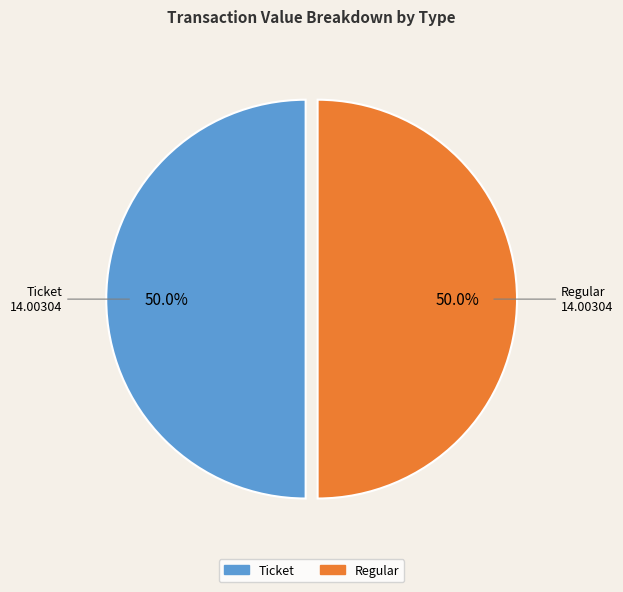

Combined, do Ticket and Regular account for over 50%?

Yes